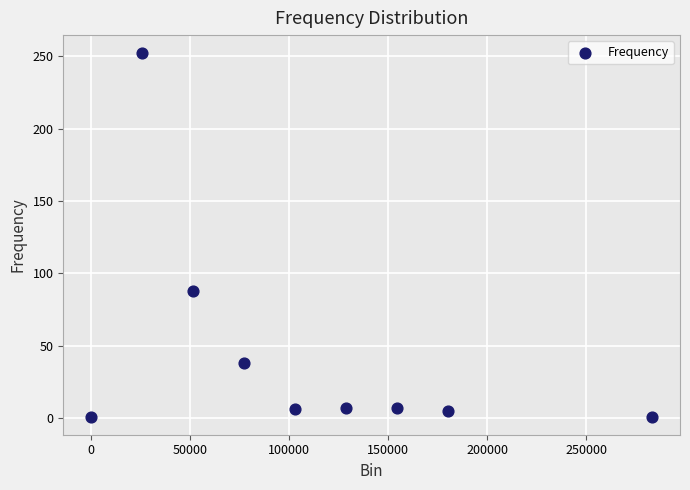

What Y value in the scatter plot is closest to 126?

88